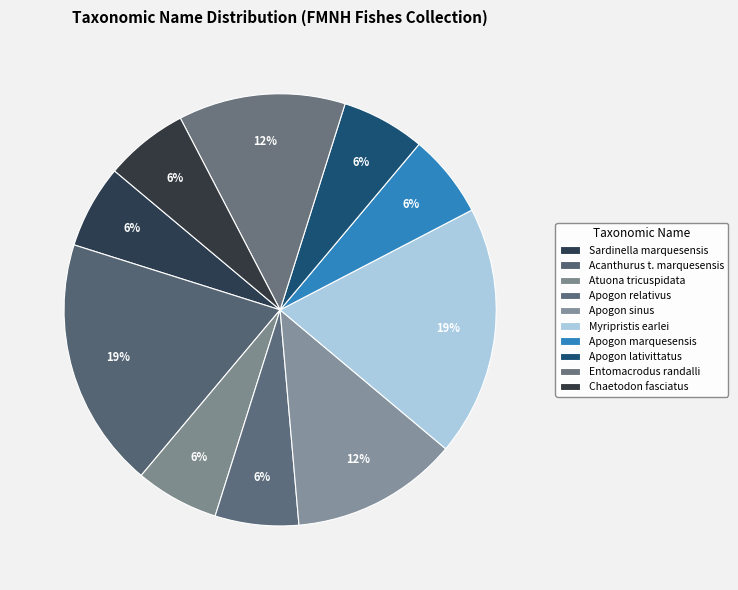

Count the number of slices in the pie.

10